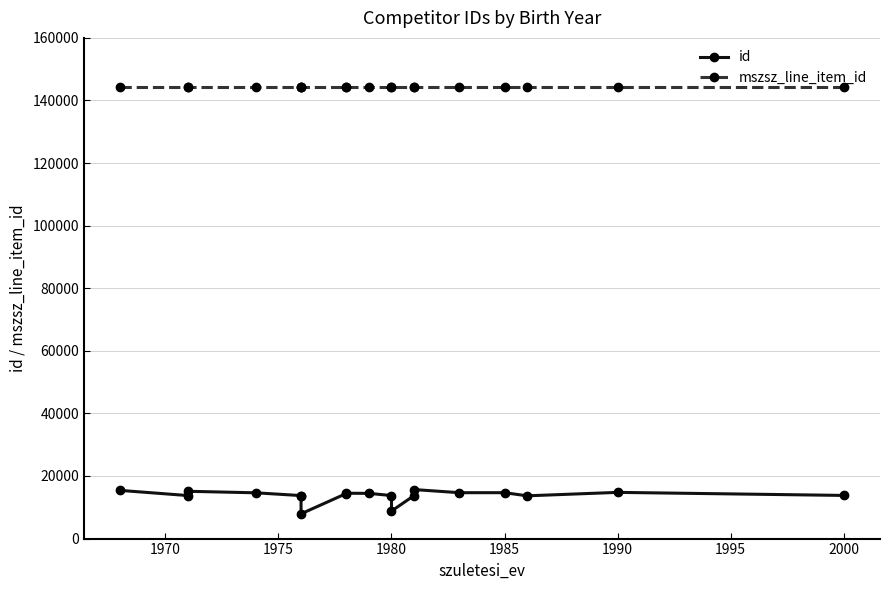

What is the smallest value displayed?

7910